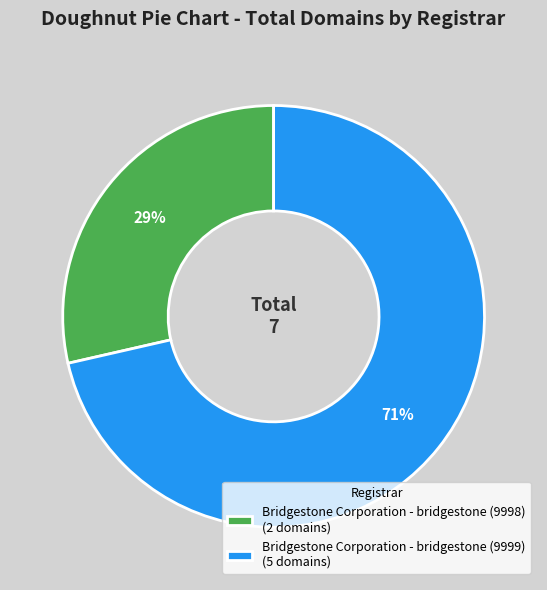

Which category accounts for the majority?

Bridgestone Corporation - bridgestone (9999)